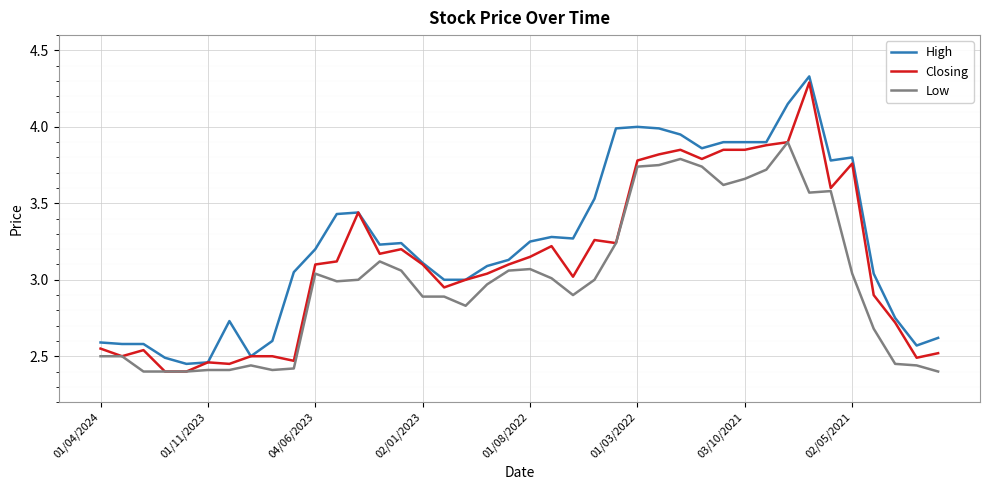

True or false: High and Low intersect in this chart.

False